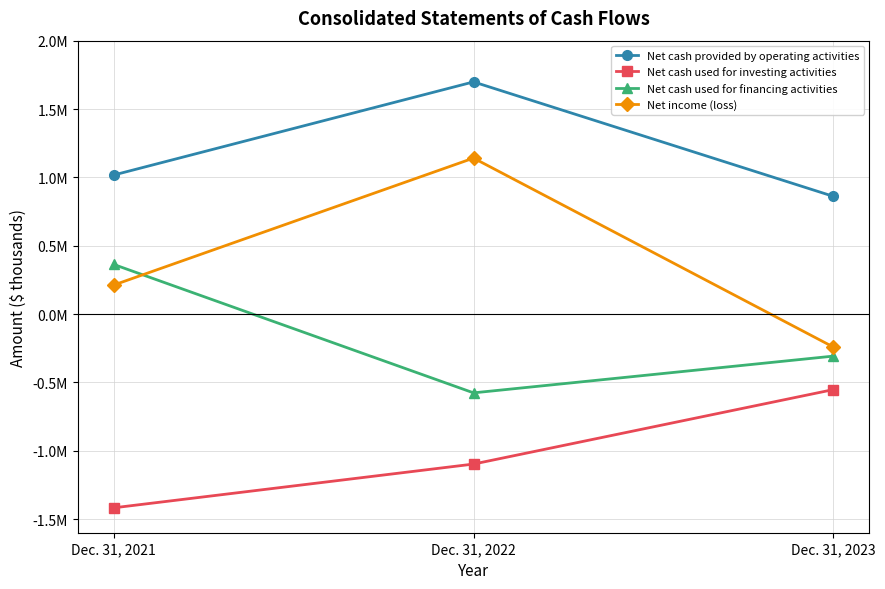

Which series has the largest total across all categories?

Net cash provided by operating activities